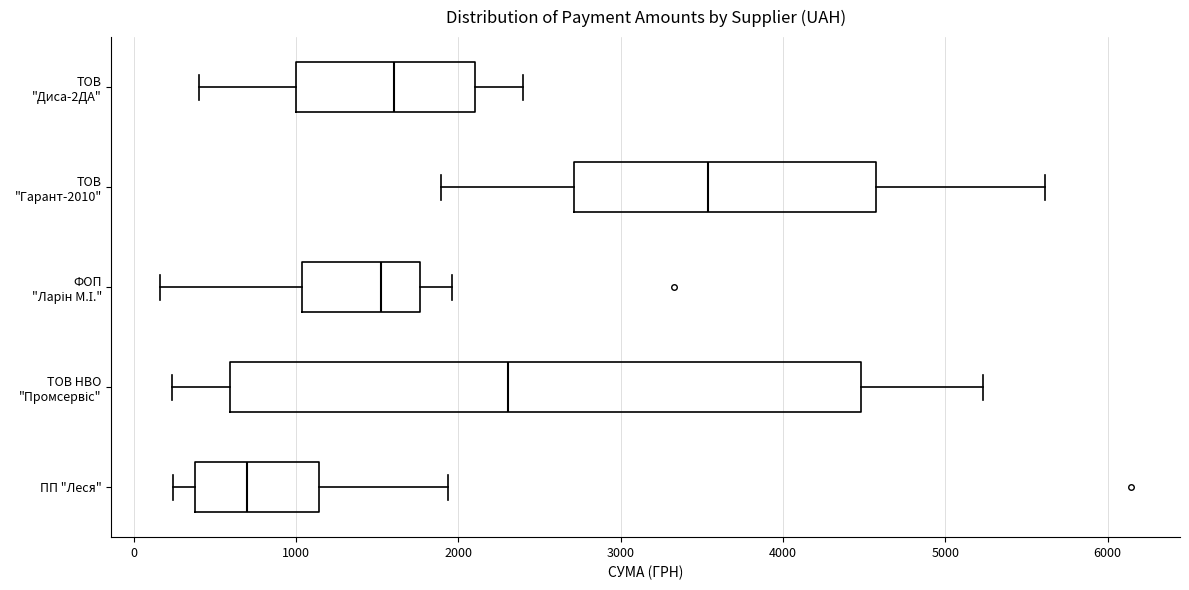

Which box has the furthest to the right median line?

ТОВ "Гарант-2010"